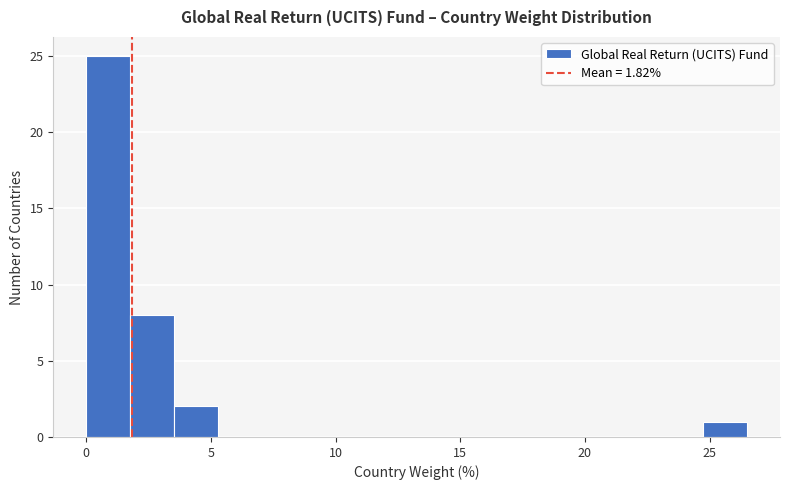

Around what value on the x-axis is the tallest bar? Give the approximate position of its centre, as read against the axis.

1.0